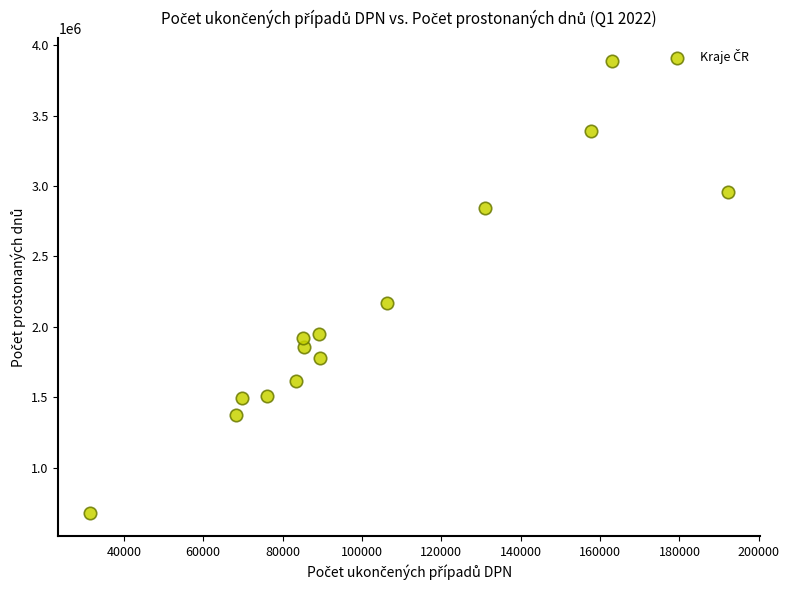

What is the range of Y values (max minus min)?

3212361